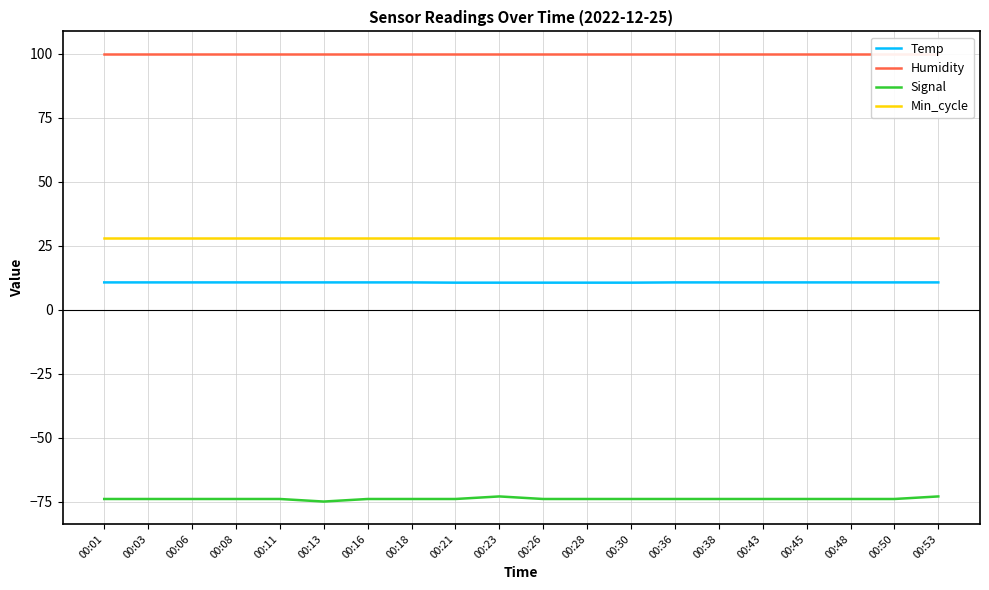

Is it true that Temp equals 10.6 at 00:08?

True